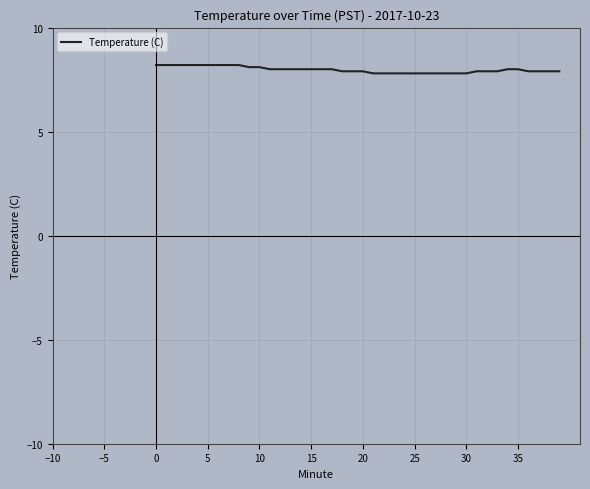

Reading right to left, list all the values displayed in this chart.

7.9	7.9	7.9	7.9	8.0	8.0	7.9	7.9	7.9	7.8	7.8	7.8	7.8	7.8	7.8	7.8	7.8	7.8	7.8	7.9	7.9	7.9	8.0	8.0	8.0	8.0	8.0	8.0	8.0	8.1	8.1	8.2	8.2	8.2	8.2	8.2	8.2	8.2	8.2	8.2